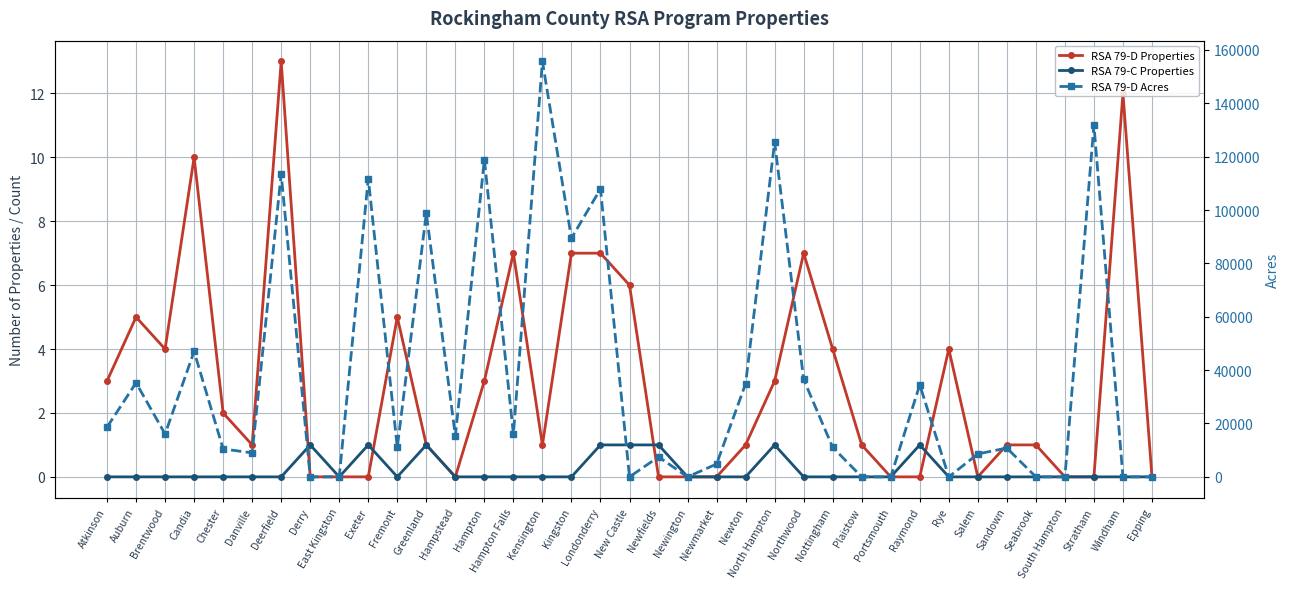

At which category is the sum across all series the highest?

Kensington